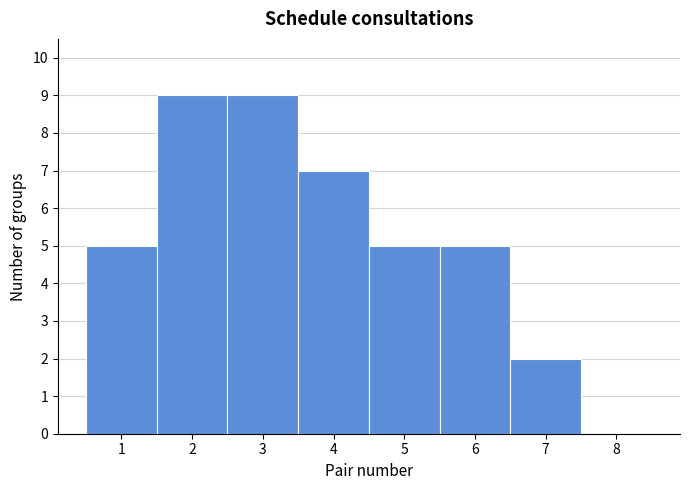

Reading left to right, list every bar in this chart as the range it spans on the x-axis followed by its height. The values are not printed on the chart, so give them approximately, as read against the axis.

0.5 to 1.5: 5
1.5 to 2.5: 9
2.5 to 3.5: 9
3.5 to 4.5: 7
4.5 to 5.5: 5
5.5 to 6.5: 5
6.5 to 7.5: 2
7.5 to 8.5: 0